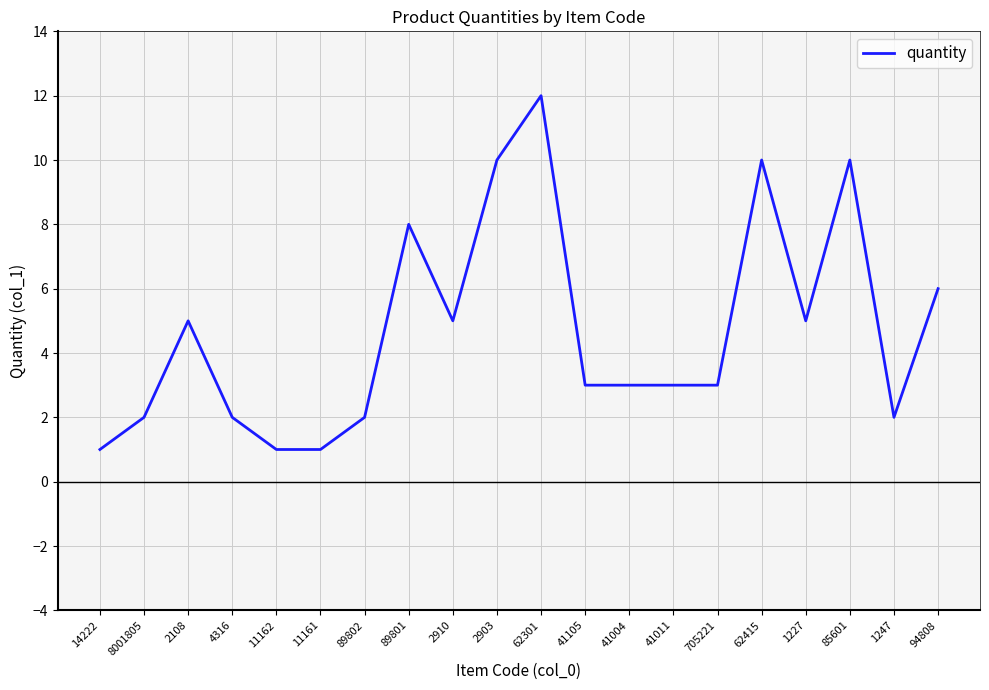

Reading left to right, transcribe all the data shown in this chart.

1	2	5	2	1	1	2	8	5	10	12	3	3	3	3	10	5	10	2	6